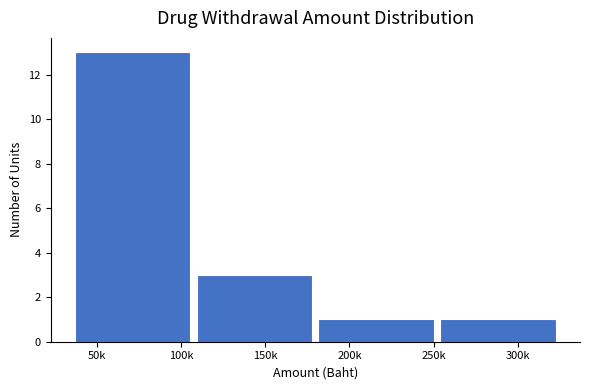

Reading left to right, what are all the values shown in this chart?

13	3	1	1